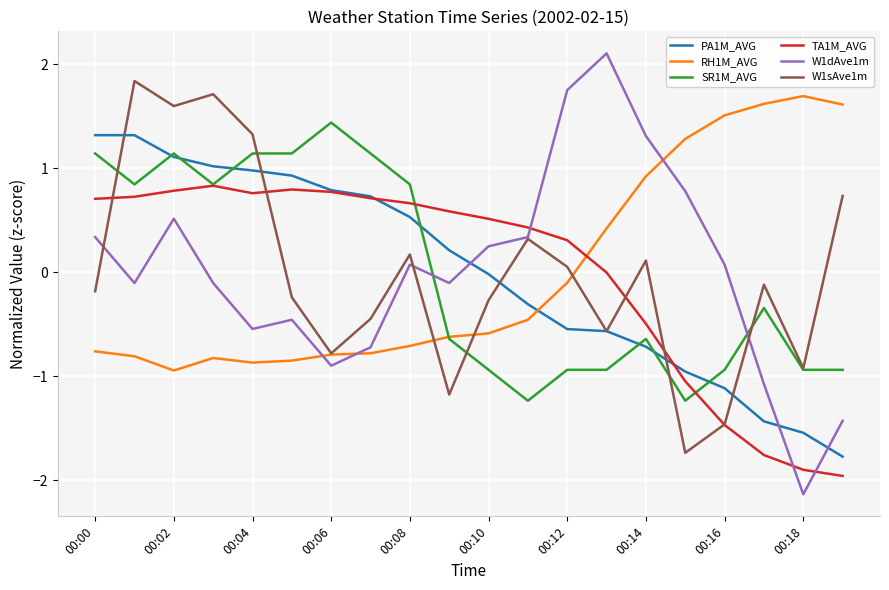

Which series has the largest range (max minus min)?

W1dAve1m